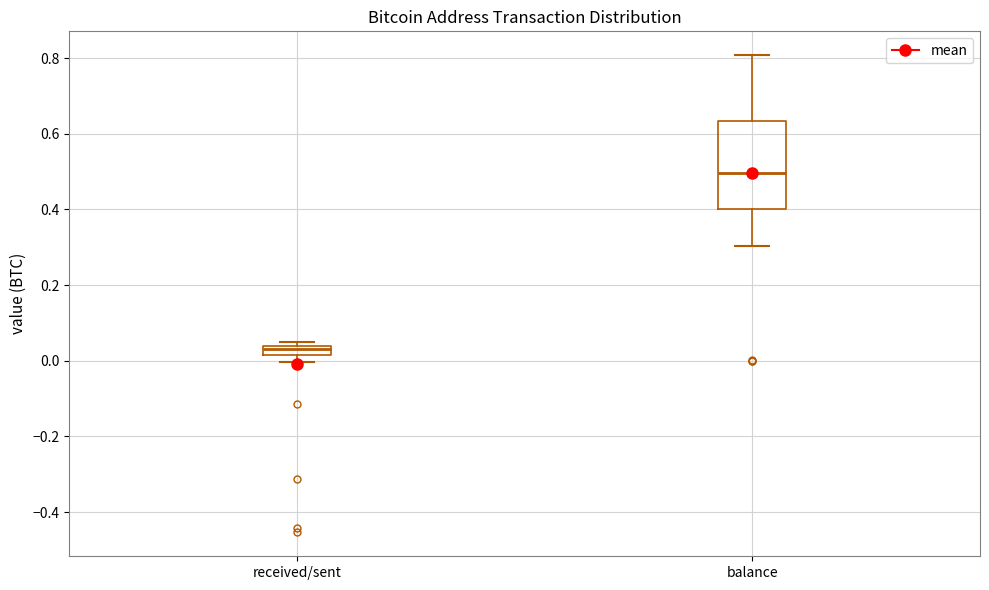

Which box's median line is the highest?

balance